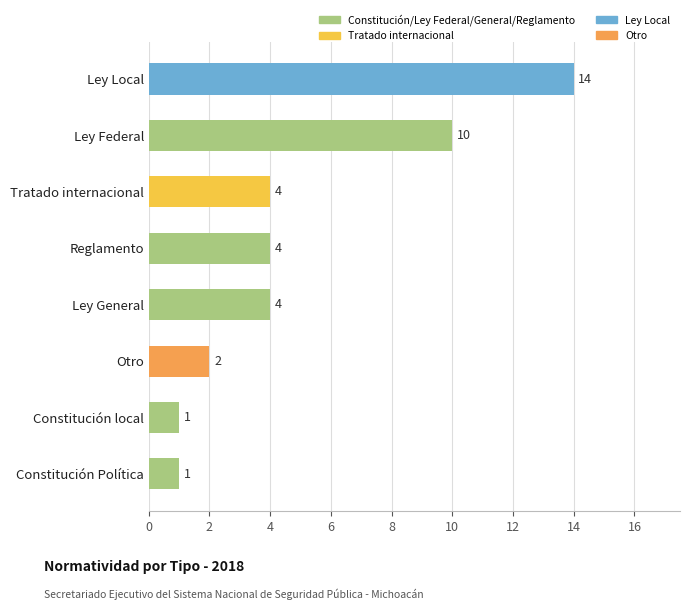

Which has a higher value, Ley Local or Constitución Política?

Ley Local